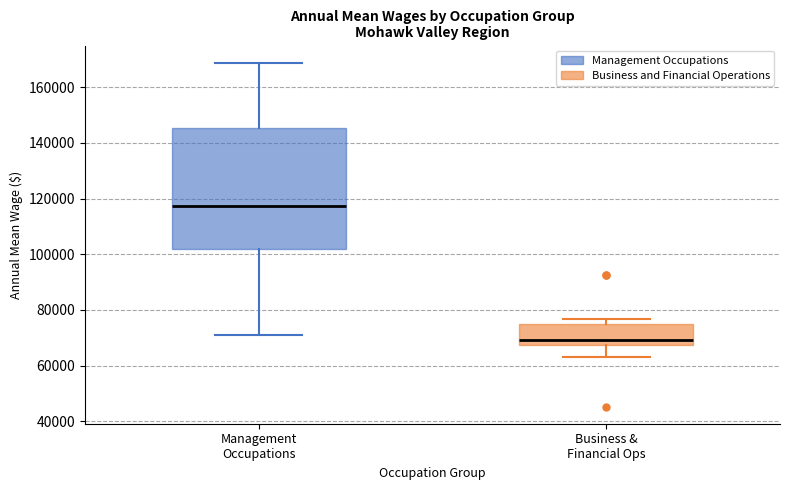

Which box is the tallest, from its lower edge to its upper edge?

Management Occupations